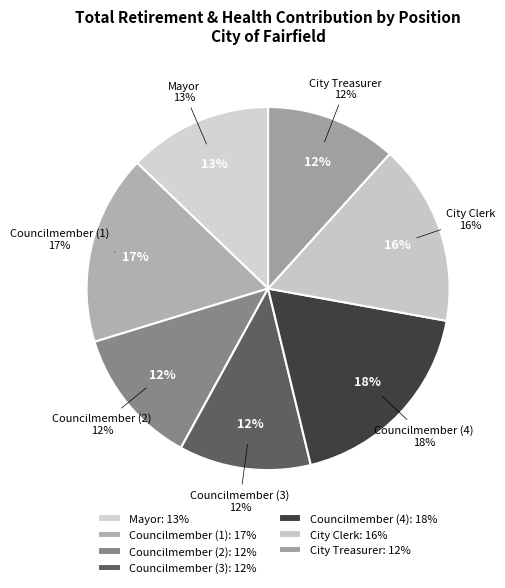

Does Councilmember    account for over 50% of the chart?

No